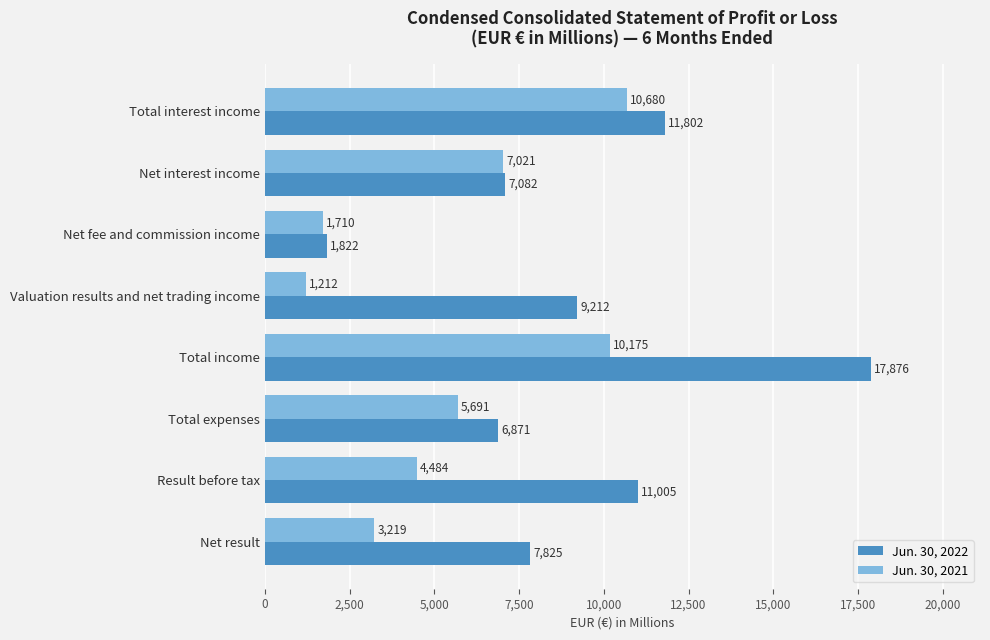

List the labels in order of Jun. 30, 2021 value, smallest first.

Valuation results and net trading income, Net fee and commission income, Net result, Result before tax, Total expenses, Net interest income, Total income, Total interest income